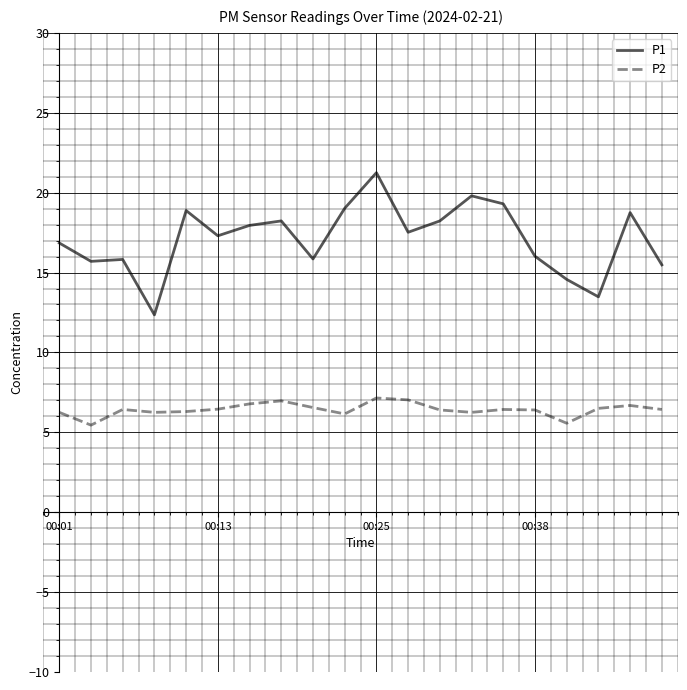

In P2, how many points are higher than both neighbors (excluding endpoints)?

5